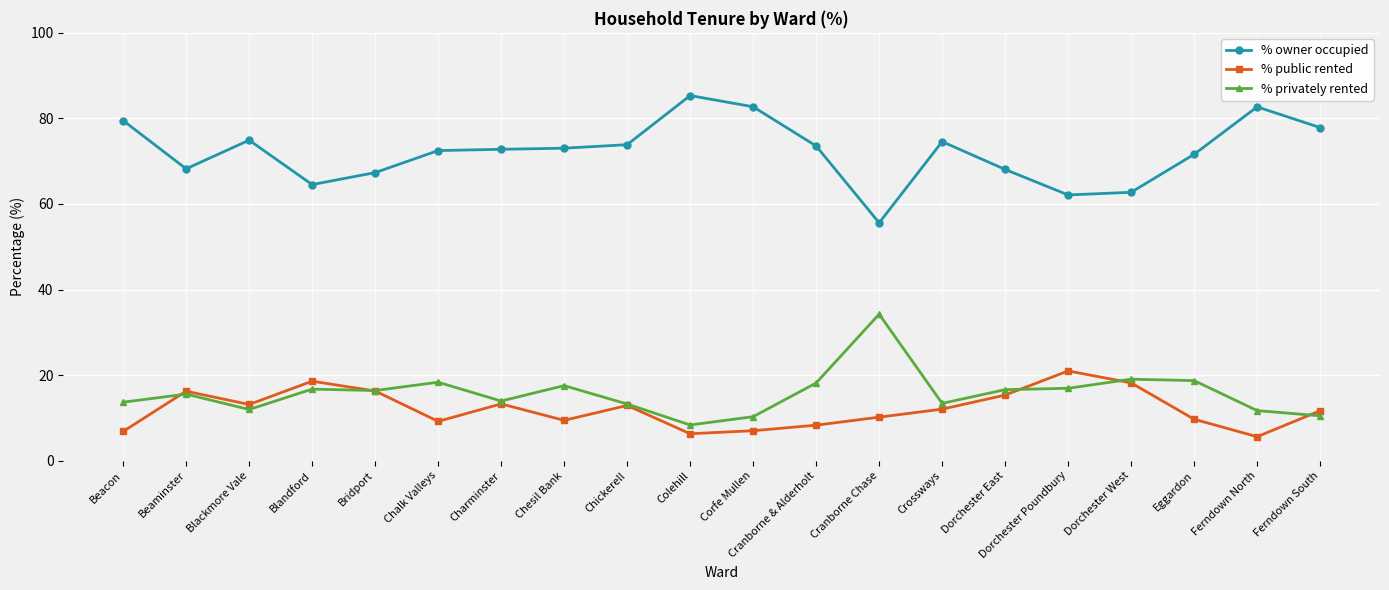

How many interior local valleys does the % public rented series have?

5